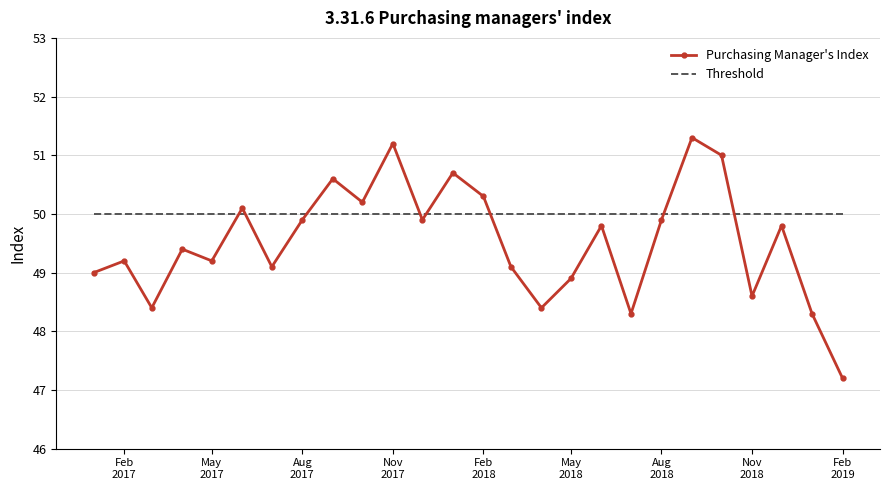

What is the difference between the maximum and minimum values in the Purchasing Manager's Index series?

4.1